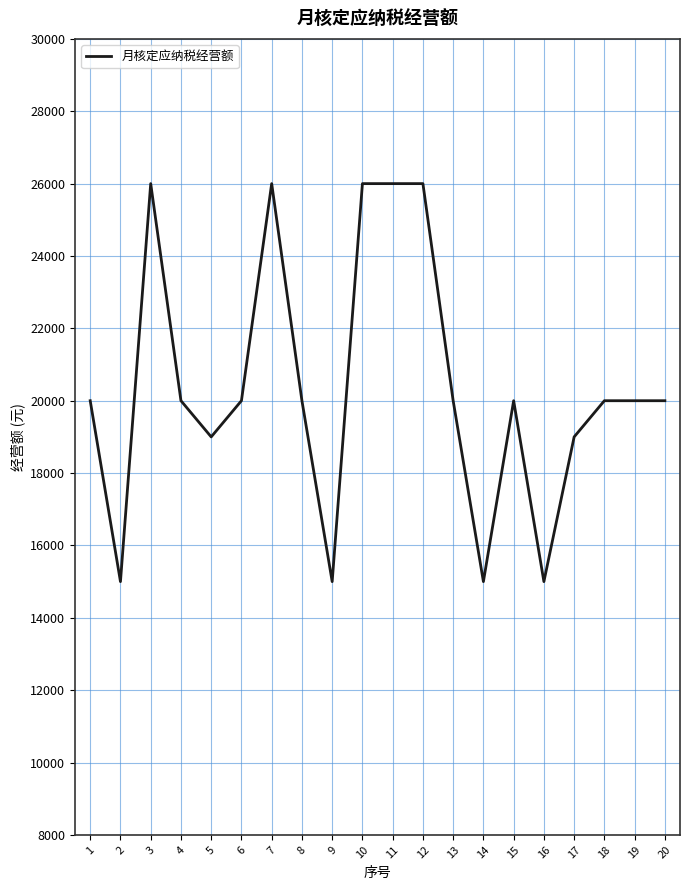

What is the maximum value shown in the chart?

26000